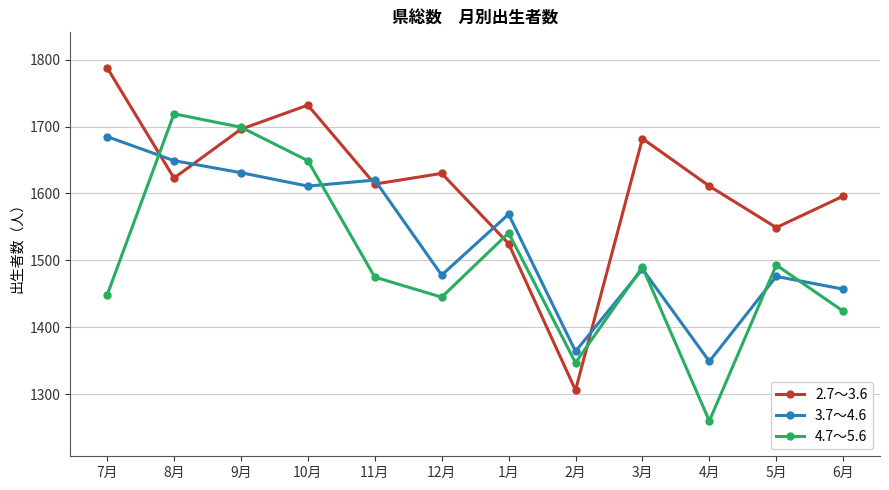

Count the number of data series in this chart.

3